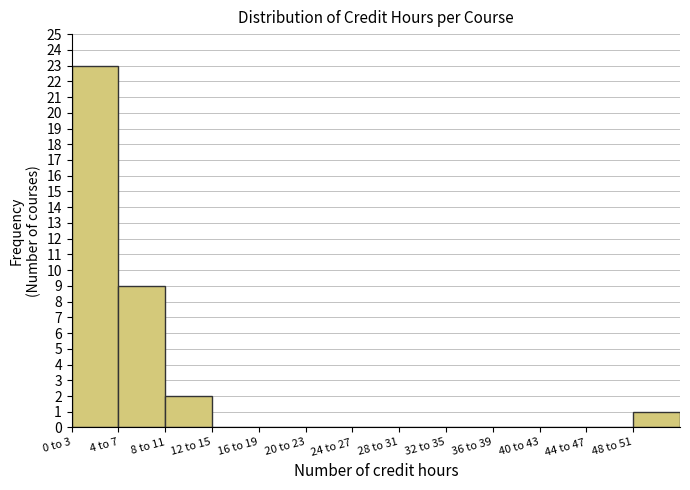

Reading left to right, list all the values displayed in this chart.

0 to 3=23	4 to 7=9	8 to 11=2	12 to 15=0	16 to 19=0	20 to 23=0	24 to 27=0	28 to 31=0	32 to 35=0	36 to 39=0	40 to 43=0	44 to 47=0	48 to 51=1